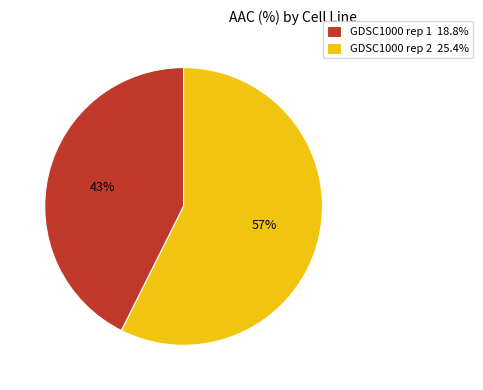

To the nearest percent, what is the average slice percentage?

50%